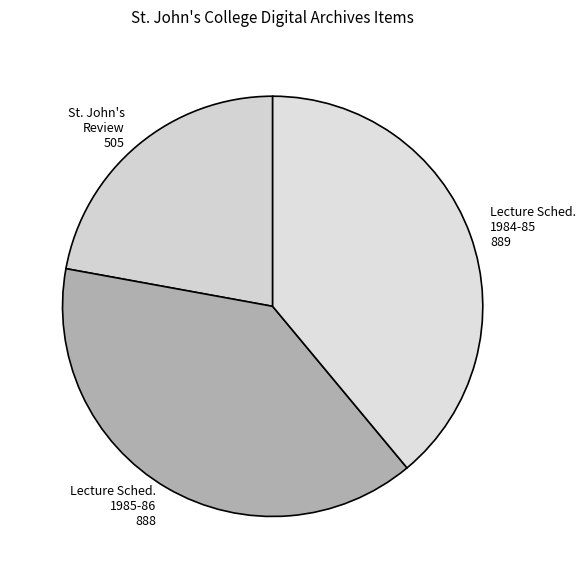

What is the ratio of the value at St. John's Review 505 to the value at Lecture Sched. 1985-86 888?

0.6